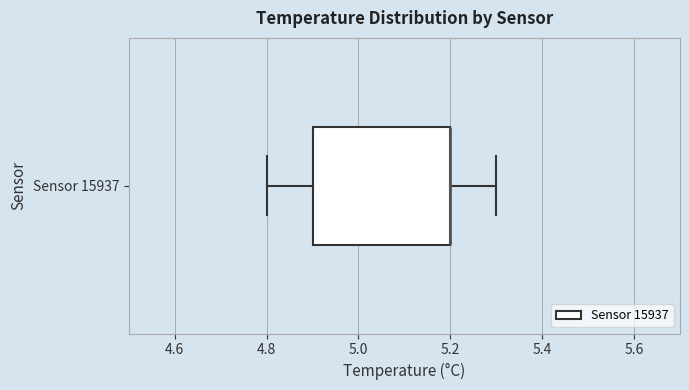

Where does the left whisker of the box for Sensor 15937 end on the x-axis? The values are not printed on the chart, so give them approximately, as read against the axis.

4.8